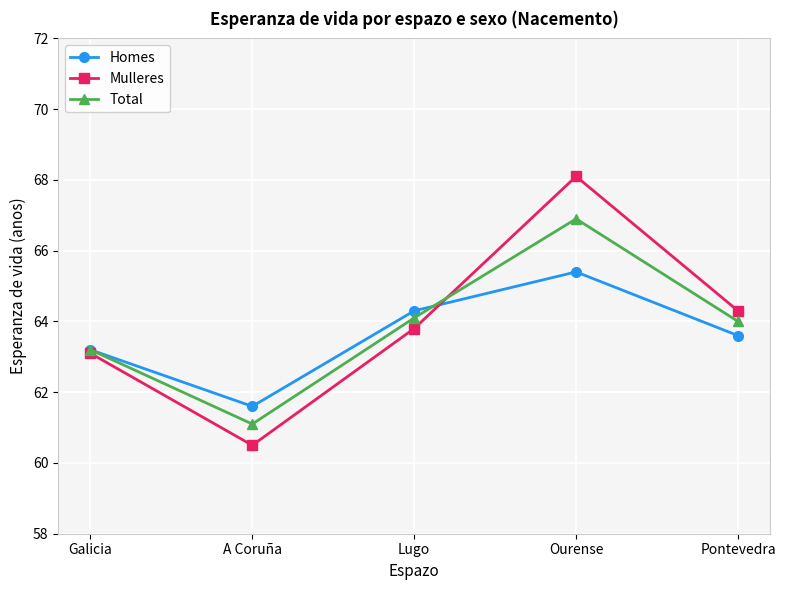

At which category is the sum across all series the highest?

Ourense